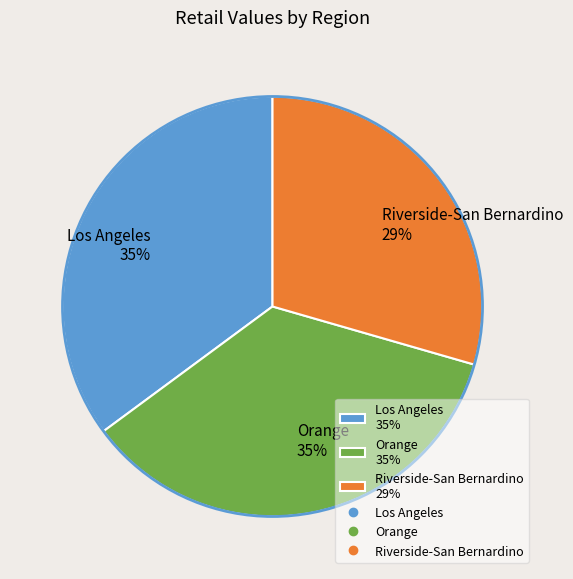

Approximately how many times larger is the value at Riverside-San Bernardino compared to Orange?

0.8